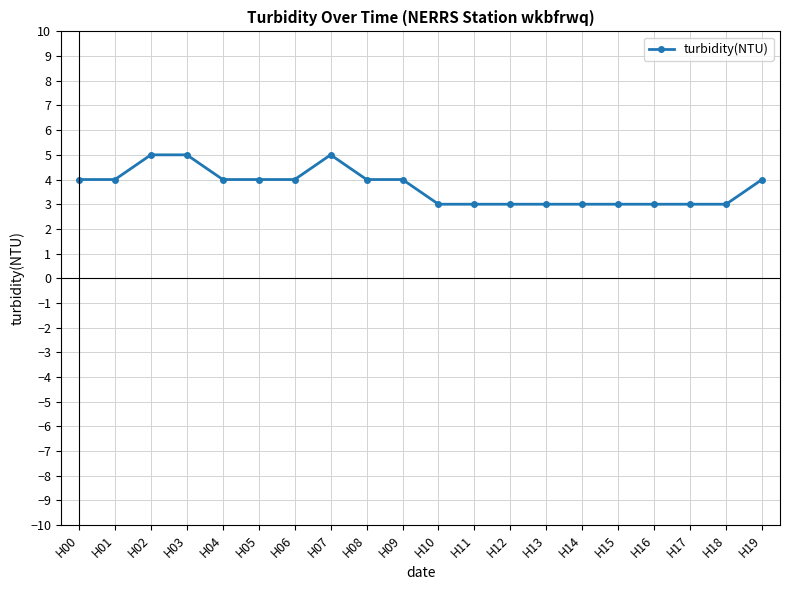

How many lines are shown in the chart?

1